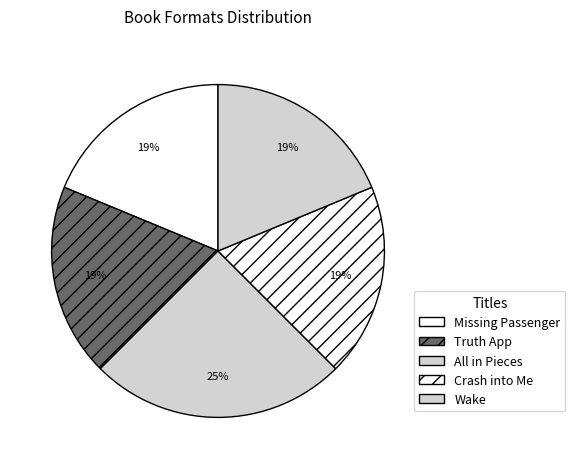

To the nearest percent, what portion does Missing Passenger represent?

19%